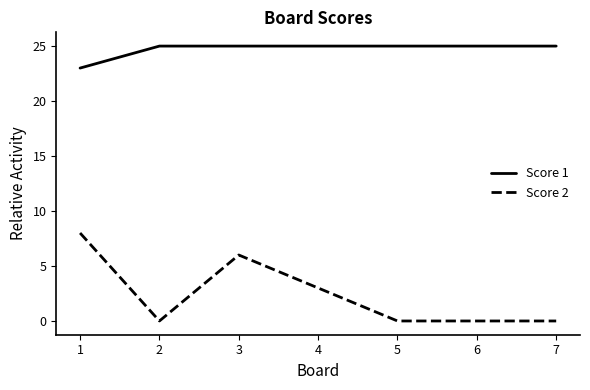

What are all the series names shown in the legend?

Score 1, Score 2